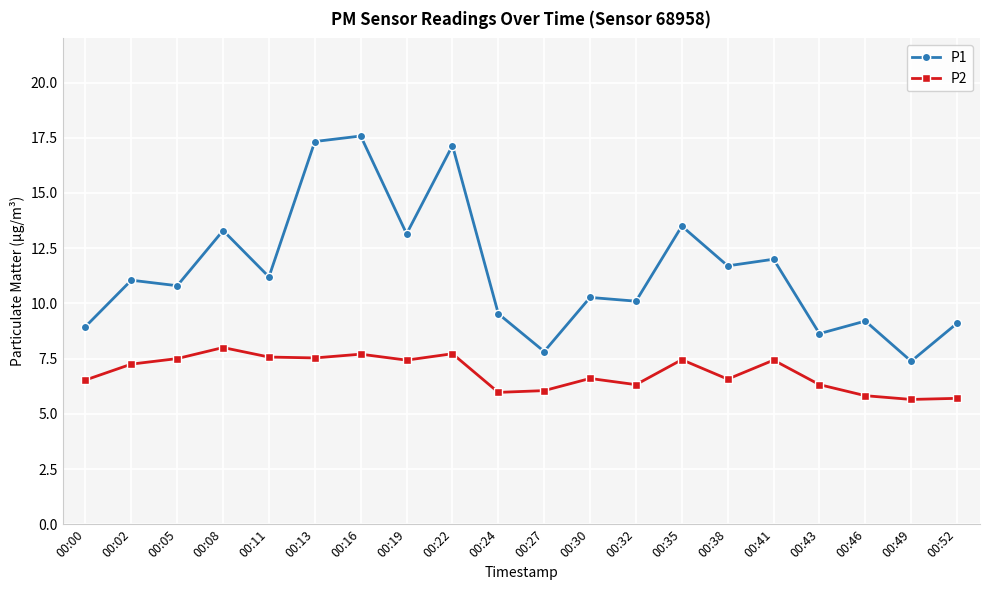

What is the spread (max minus min) of values at 00:16?

9.9